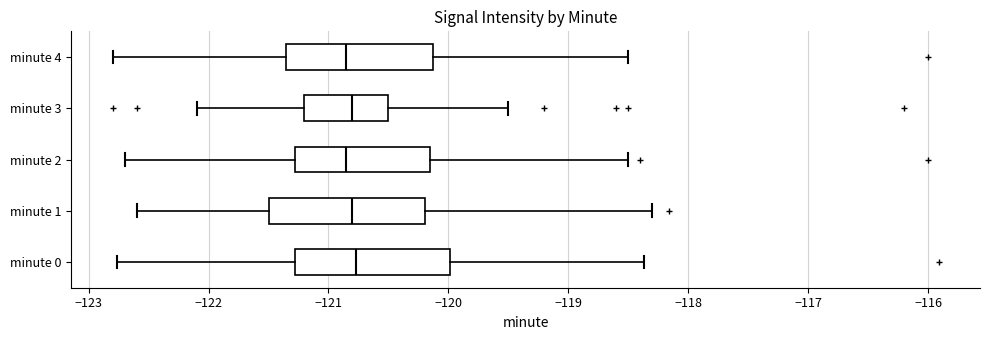

Reading bottom to top, transcribe this box plot: for each box, give where its median line is, the range the box spans, and where its two whiskers end, as read against the x-axis. The values are not printed on the chart, so give them approximately, as read against the axis.

minute 0: median -120.8, box -121.3 to -120.0, whiskers -122.8 to -118.4
minute 1: median -120.8, box -121.5 to -120.2, whiskers -122.6 to -118.3
minute 2: median -120.8, box -121.3 to -120.1, whiskers -122.7 to -118.5
minute 3: median -120.8, box -121.2 to -120.5, whiskers -122.1 to -119.5
minute 4: median -120.8, box -121.3 to -120.1, whiskers -122.8 to -118.5